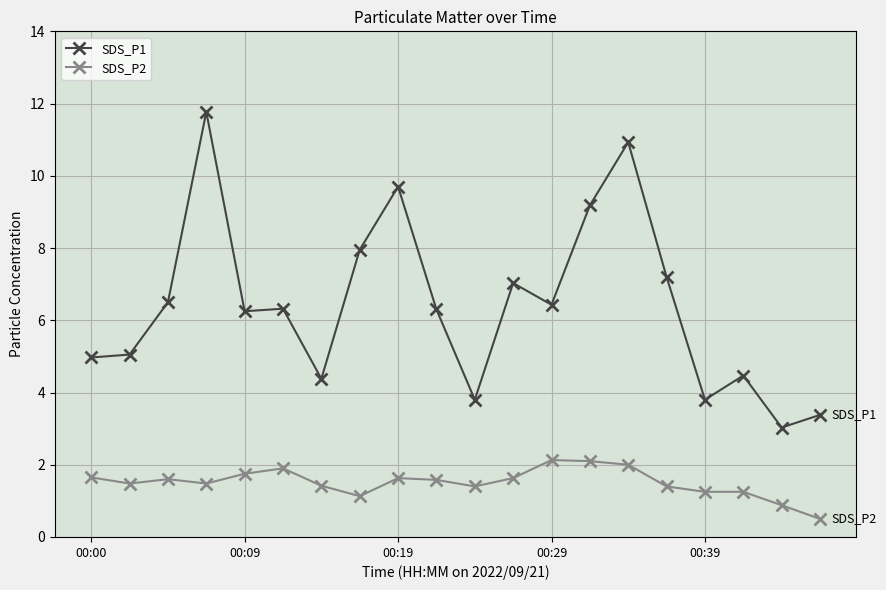

Rank the series by their average value, from lowest to highest.

SDS_P2, SDS_P1